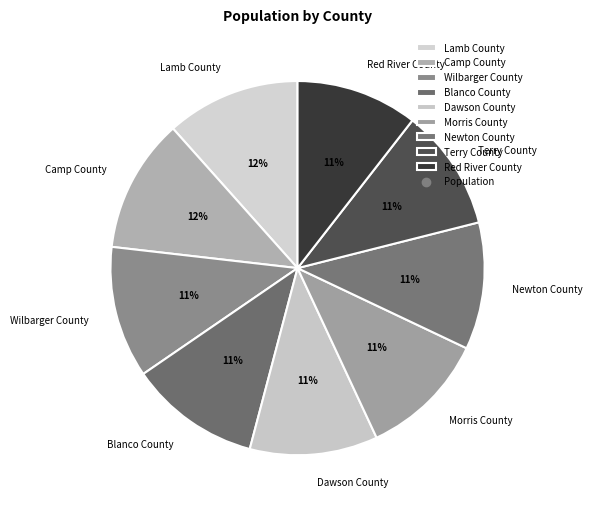

Count the number of slices in the pie.

9